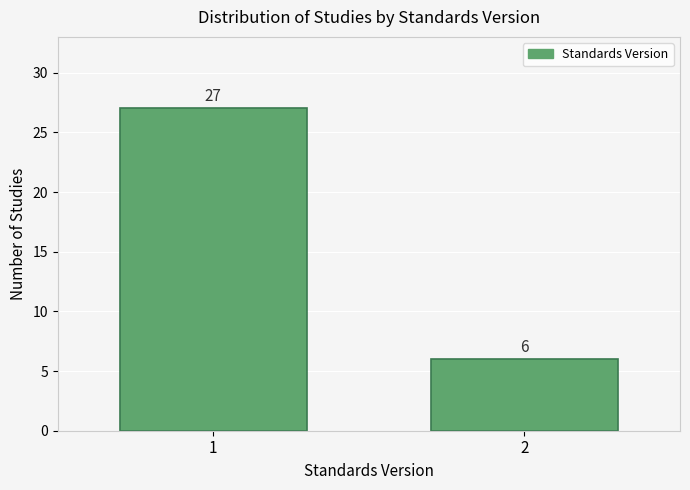

Reading right to left, extract all data points from this chart.

6	27